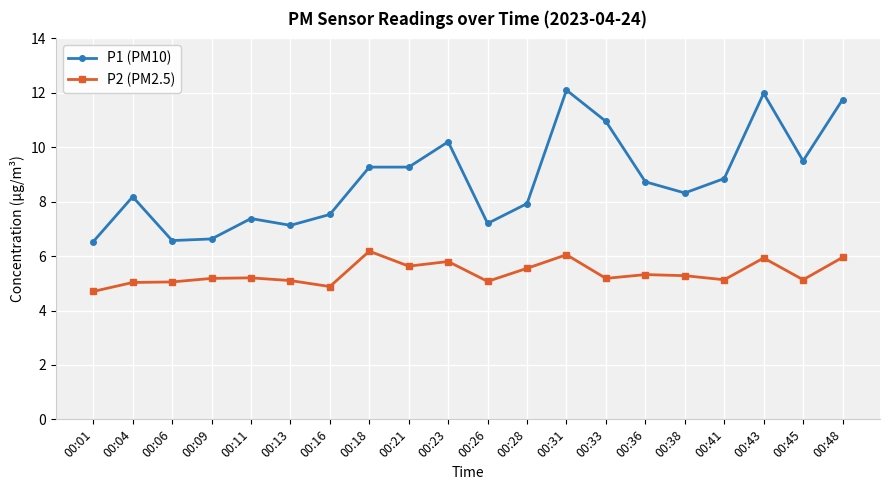

What is the average value of the P2 (PM2.5) series?

5.4